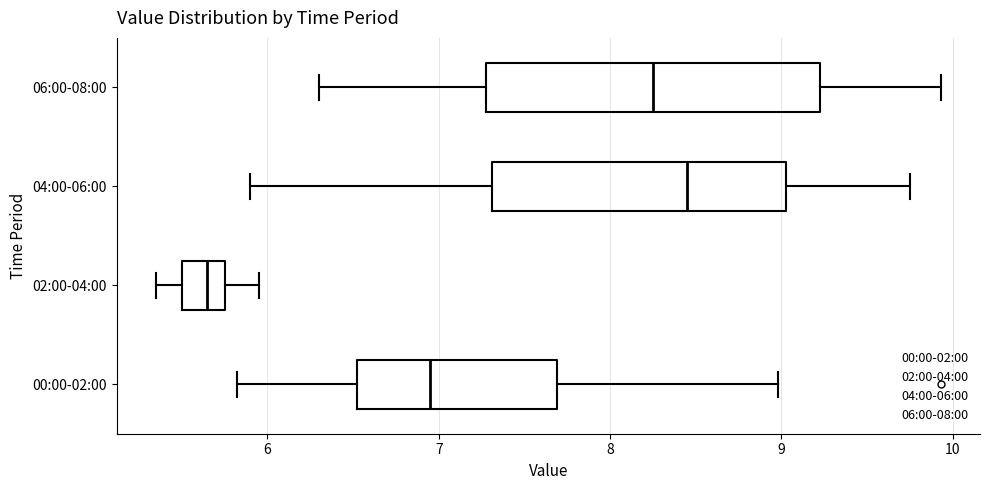

Where does the median line of the box for 04:00-06:00 sit on the x-axis? The values are not printed on the chart, so give them approximately, as read against the axis.

8.5